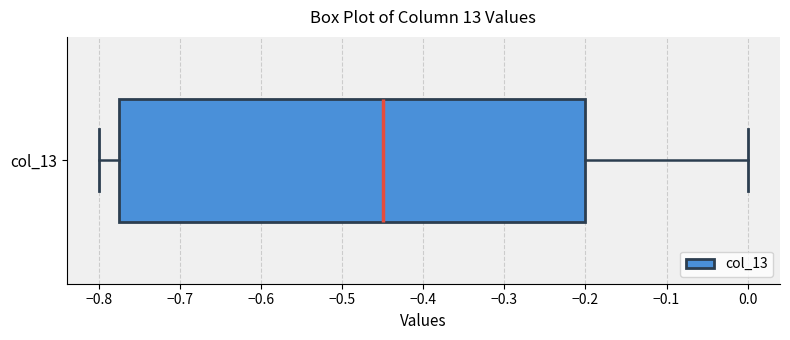

Where does the left whisker of the box for col_13 end on the x-axis? The values are not printed on the chart, so give them approximately, as read against the axis.

-0.80